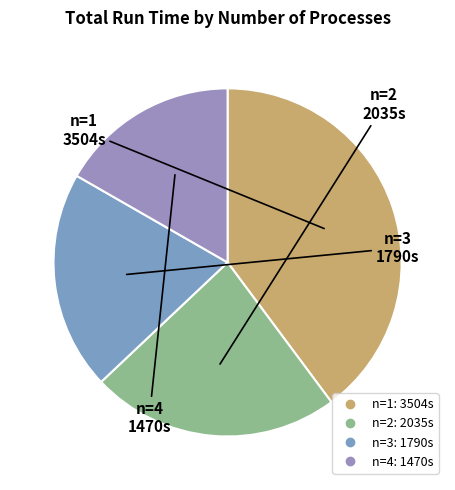

Does n=4 account for over 50% of the chart?

No